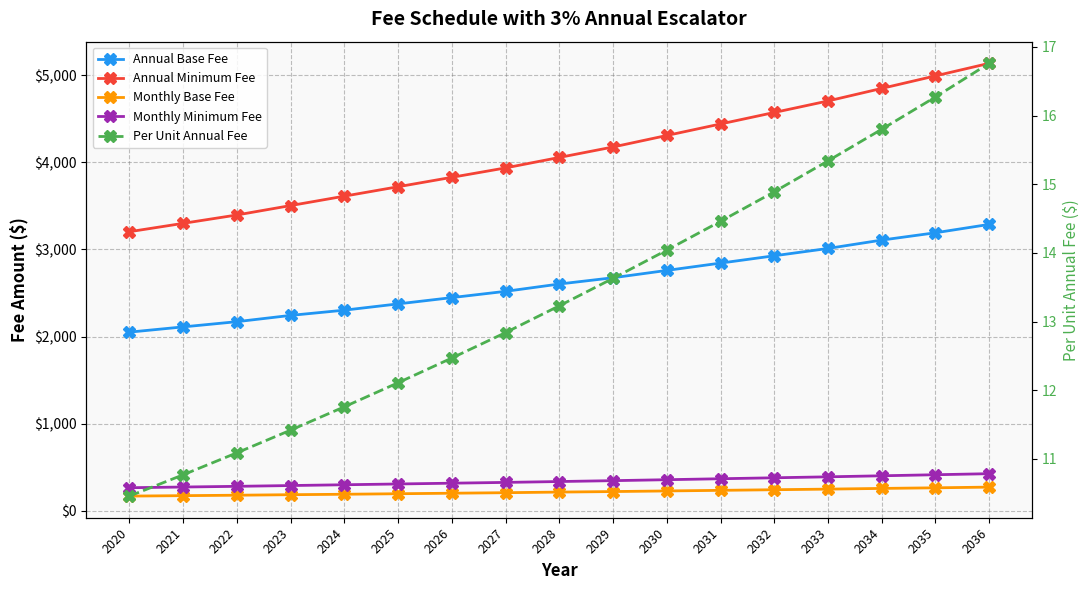

How many lines are shown in the chart?

5